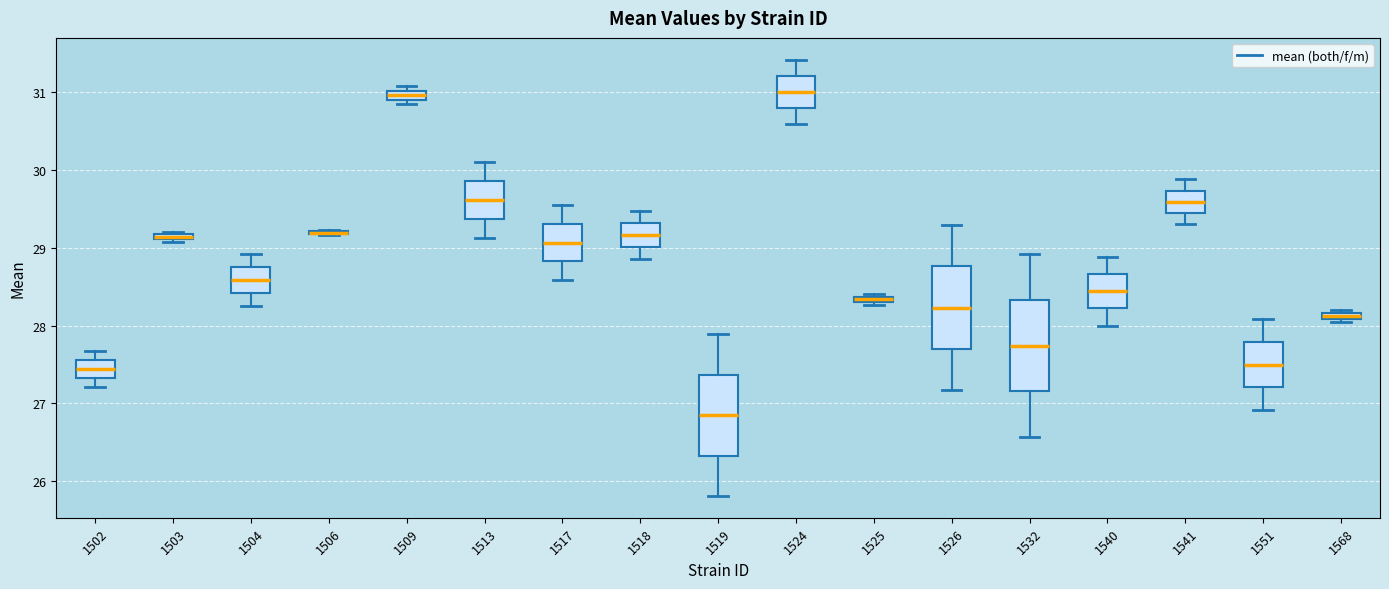

Where does the median line of the box at x = 1517 sit on the y-axis? The values are not printed on the chart, so give them approximately, as read against the axis.

29.1